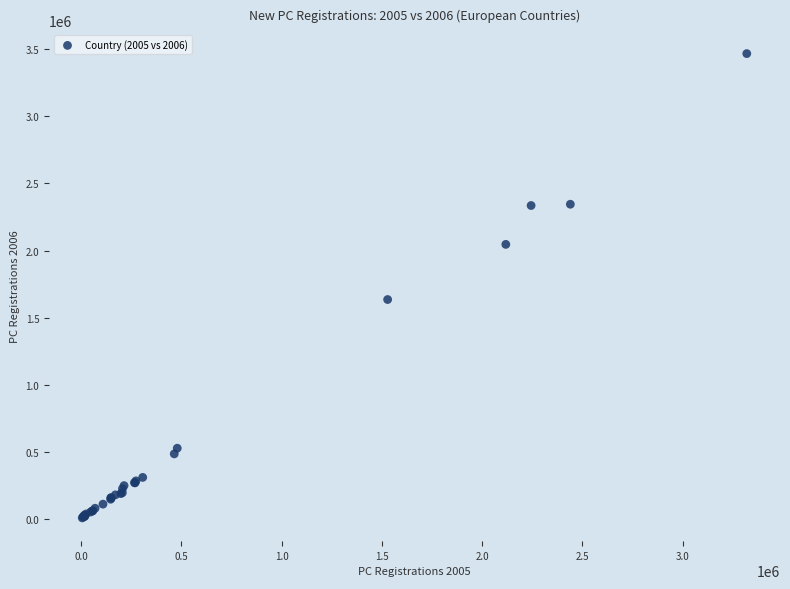

What Y value in the scatter plot is closest to 1737353?

1634608